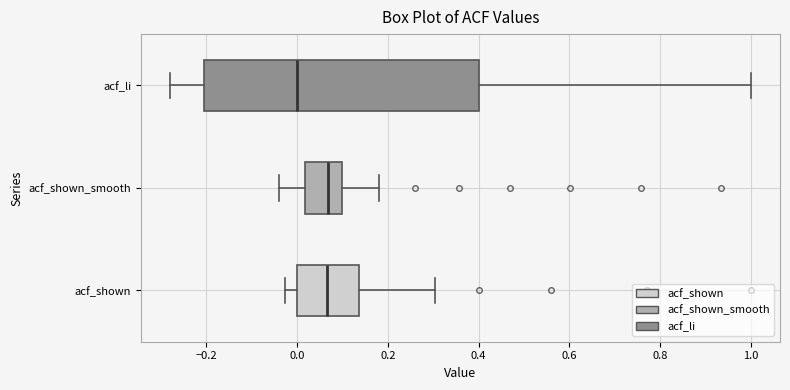

Reading bottom to top, transcribe this box plot: for each box, give where its median line is, the range the box spans, and where its two whiskers end, as read against the x-axis. The values are not printed on the chart, so give them approximately, as read against the axis.

acf_shown: median 0.06, box 0.00 to 0.14, whiskers -0.02 to 0.30
acf_shown_smooth: median 0.06, box 0.02 to 0.10, whiskers -0.04 to 0.18
acf_li: median 0.00, box -0.20 to 0.40, whiskers -0.28 to 1.00